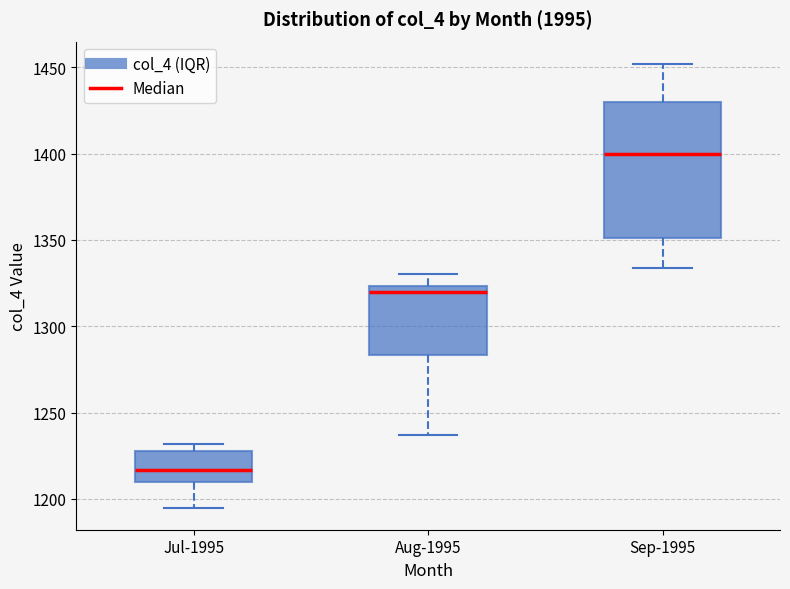

Reading left to right, transcribe this box plot: for each box, give where its median line is, the range the box spans, and where its two whiskers end, as read against the y-axis. The values are not printed on the chart, so give them approximately, as read against the axis.

Jul-1995: median 1215, box 1210 to 1230, whiskers 1195 to 1230 (just above the box's upper edge)
Aug-1995: median 1320, box 1285 to 1325, whiskers 1235 to 1330
Sep-1995: median 1400, box 1350 to 1430, whiskers 1335 to 1450